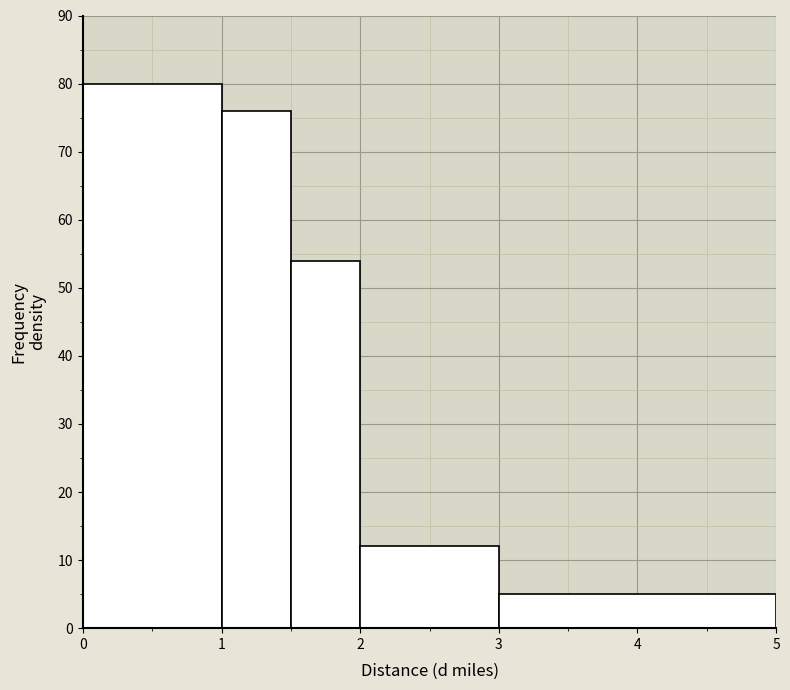

What is the height of the bar covering 1.5 to 2.0 on the x-axis? The values are not printed on the chart, so give them approximately, as read against the axis.

54